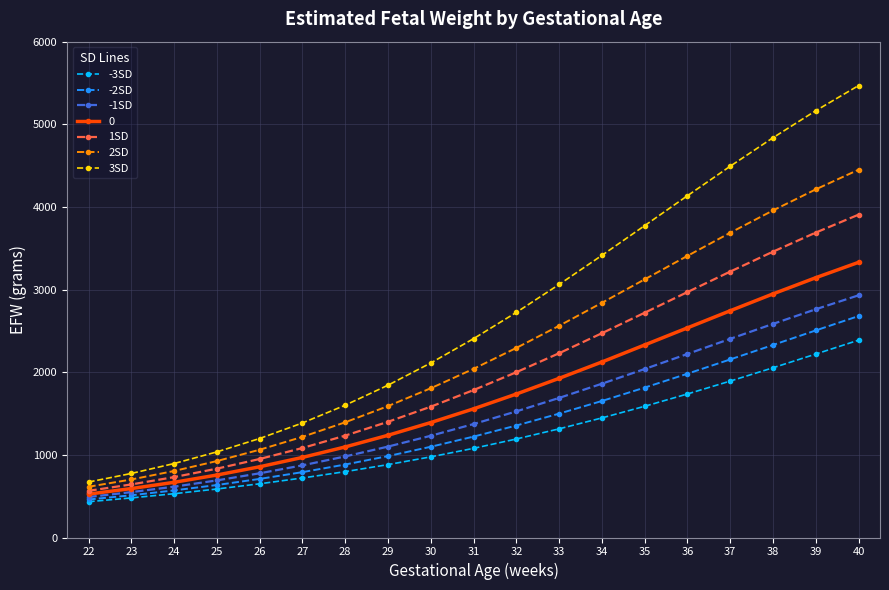

Read the -2SD value at 37, to the nearest 100.

2200